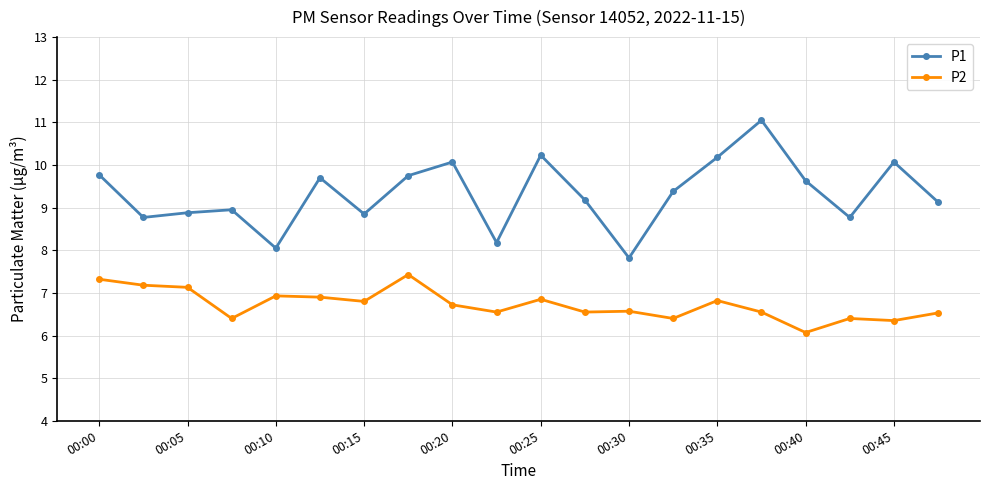

Which series has the largest total across all categories?

P1